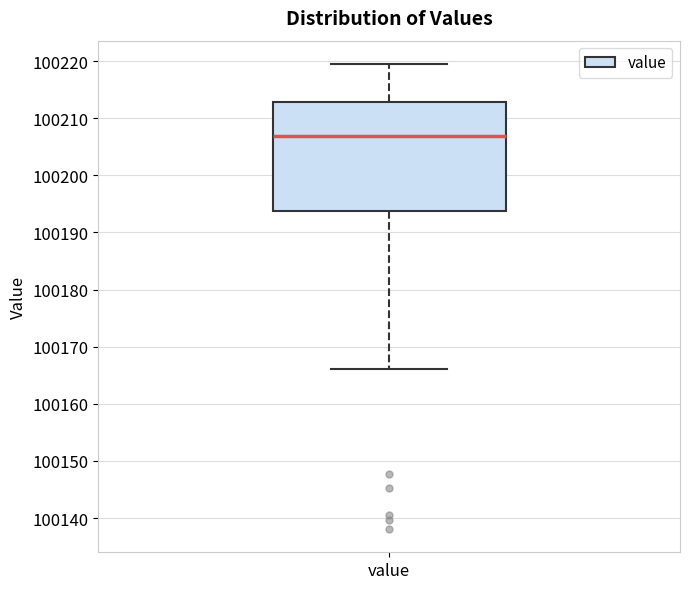

Transcribe this box plot: give where the median line is, the range the box spans, and where the two whiskers end, as read against the y-axis. The values are not printed on the chart, so give them approximately, as read against the axis.

median 100207, box 100194 to 100213, whiskers 100166 to 100220